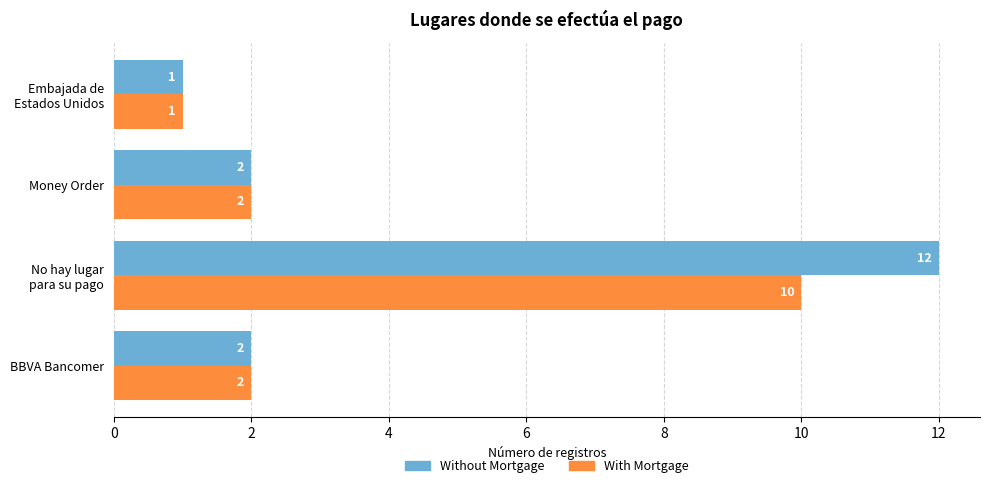

Which series has the largest range (max minus min)?

Without Mortgage